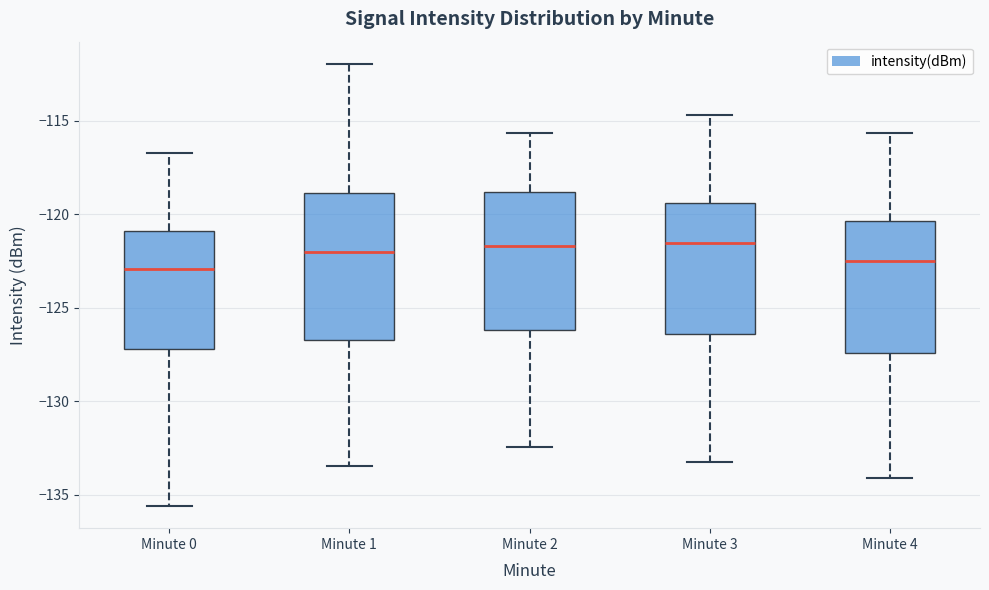

Reading left to right, read every box against the y-axis: the position of its median line, the range the box covers, and the ends of its whiskers. The values are not printed on the chart, so give them approximately, as read against the axis.

Minute 0: median -123.0, box -127.0 to -121.0, whiskers -135.5 to -116.5
Minute 1: median -122.0, box -126.5 to -119.0, whiskers -133.5 to -112.0
Minute 2: median -121.5, box -126.0 to -119.0, whiskers -132.5 to -115.5
Minute 3: median -121.5, box -126.5 to -119.5, whiskers -133.0 to -114.5
Minute 4: median -122.5, box -127.5 to -120.5, whiskers -134.0 to -115.5